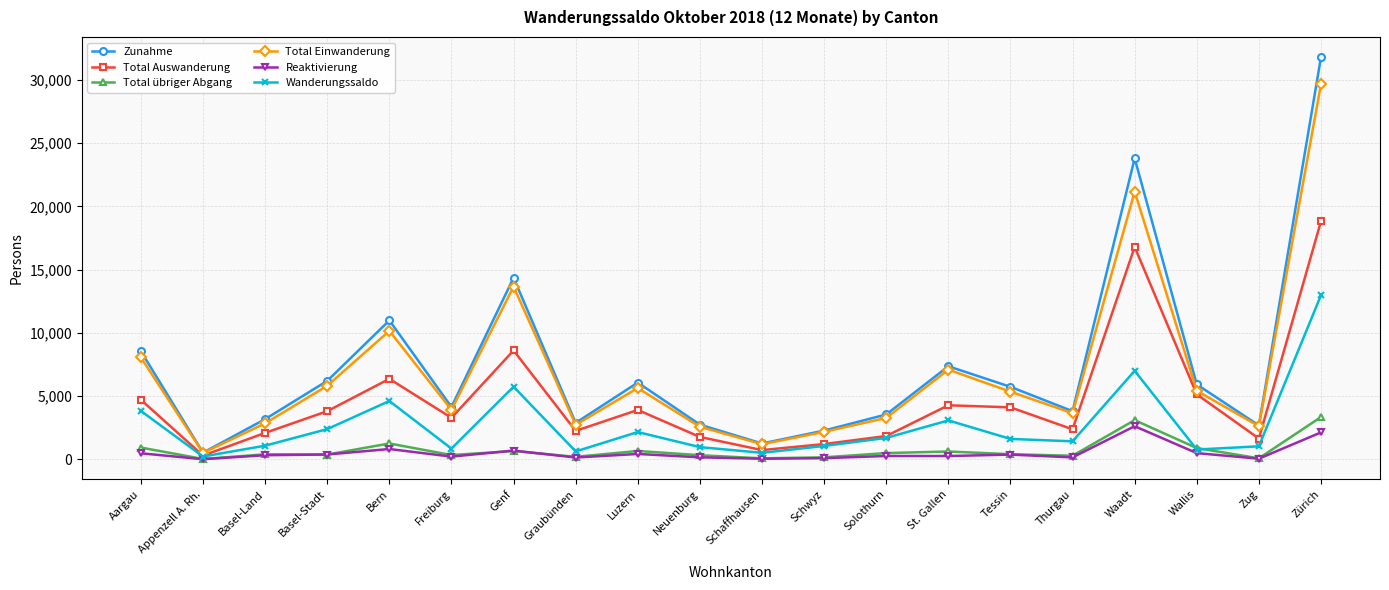

How many lines are shown in the chart?

6